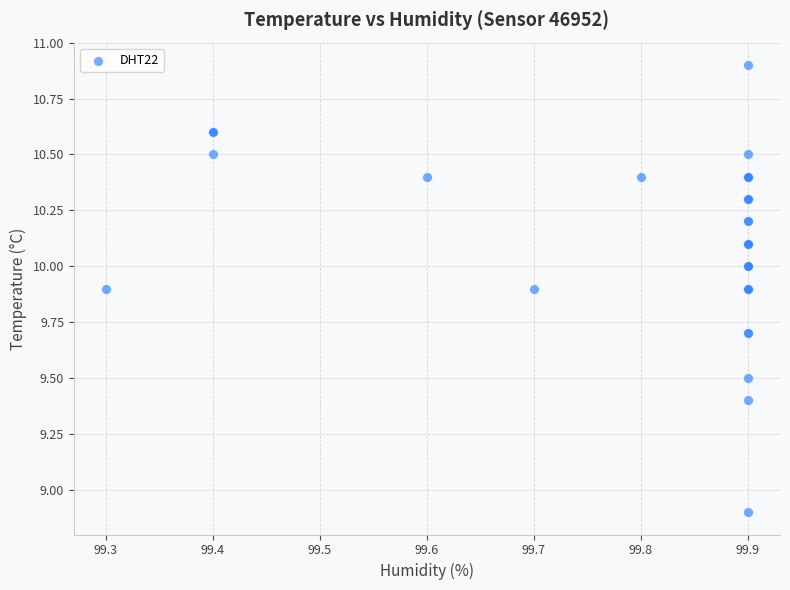

What Y value in the scatter plot is closest to 9?

8.9